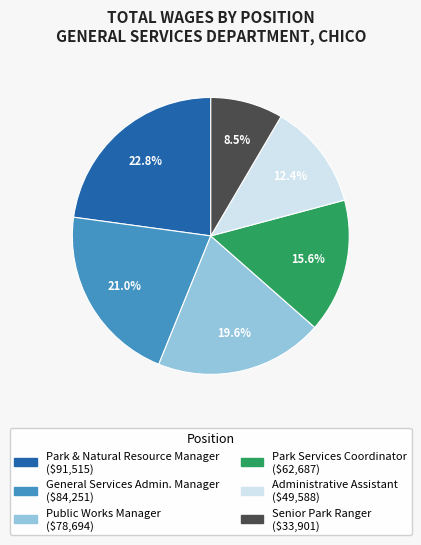

The General Services Admin. Manager slice represents 21% of the pie. True or false?

True